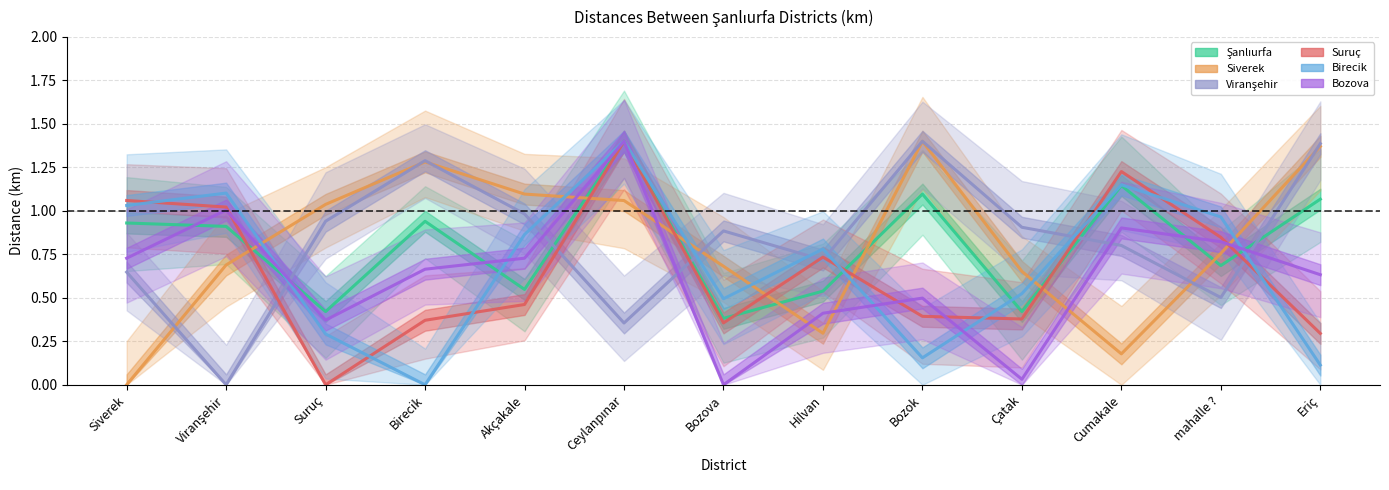

True or false: Birecik has a value of 1.4 at Ceylanpınar.

True